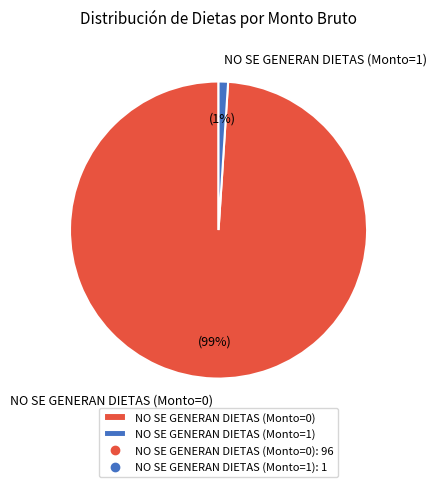

Does any single category account for the majority?

Yes